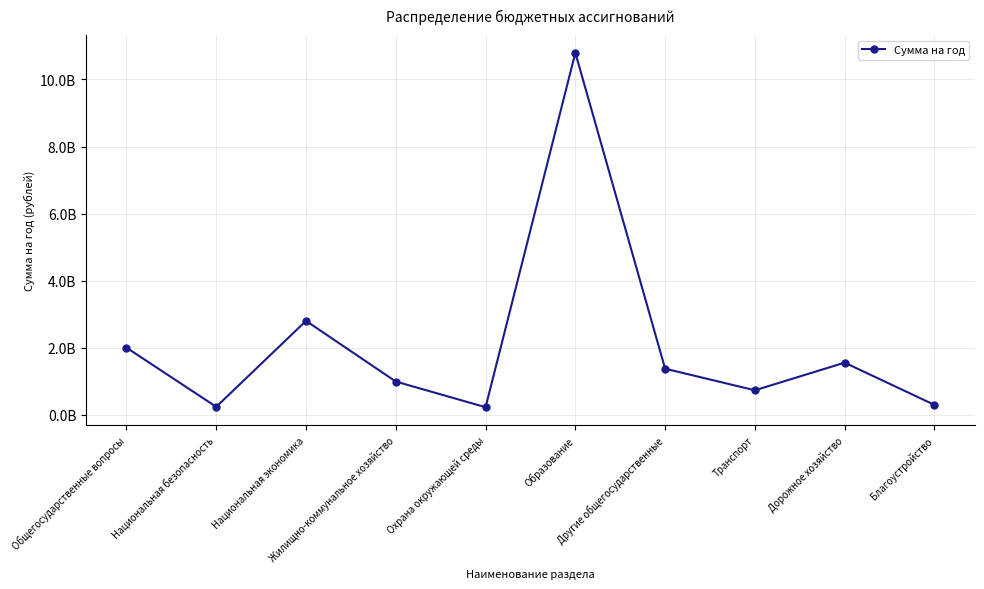

Reading left to right, transcribe all the data shown in this chart.

2006081985	243098618	2805127350	996086154	231213800	10795478550	1379132111	735962965	1559430798	300654229